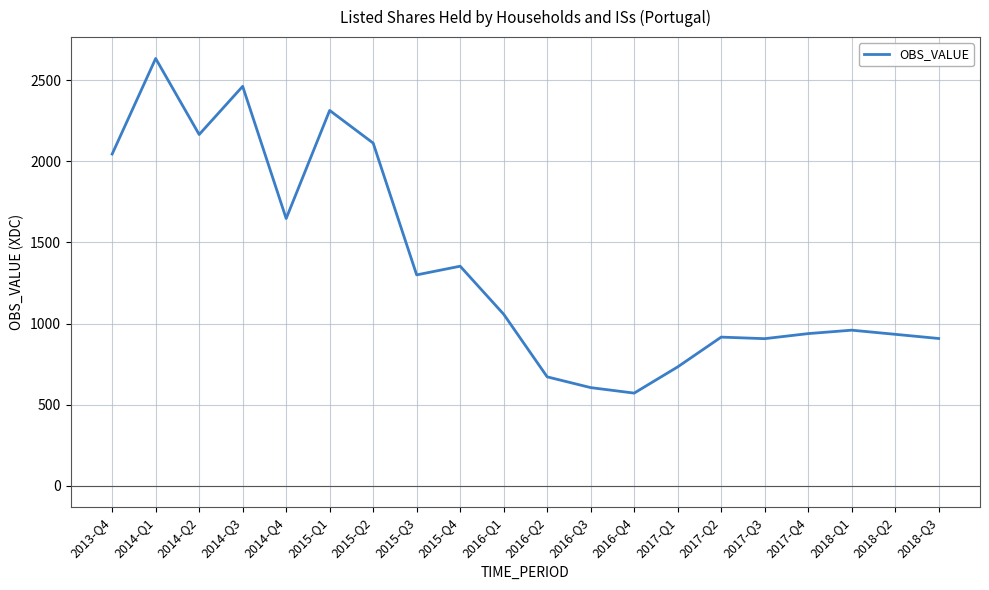

Read the value at 2014-Q2.

2165.6